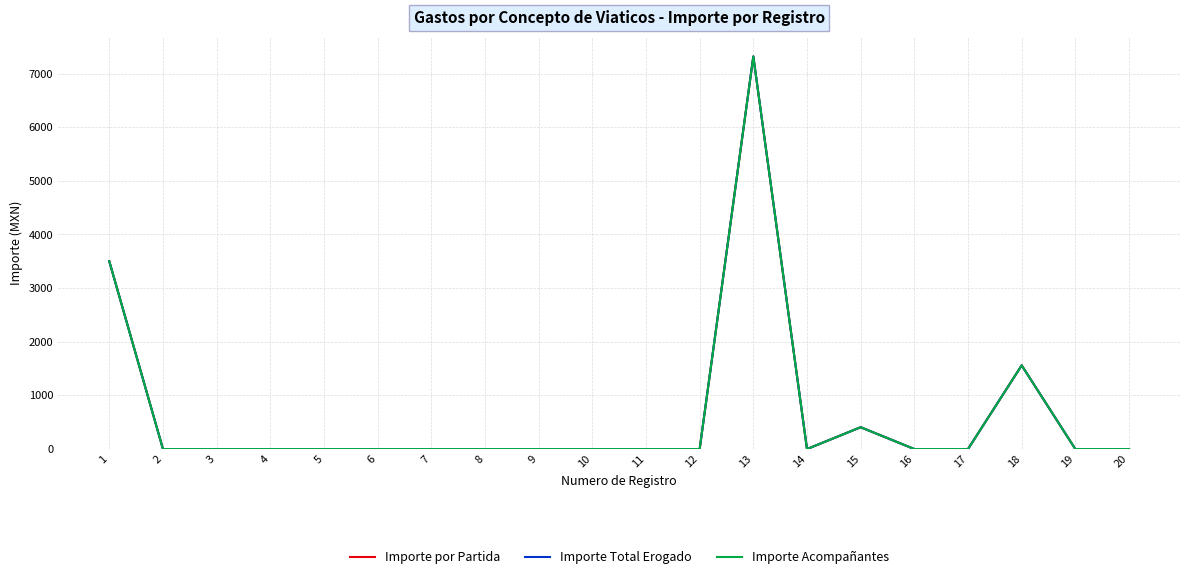

Is this an area chart (filled region under the line)?

No